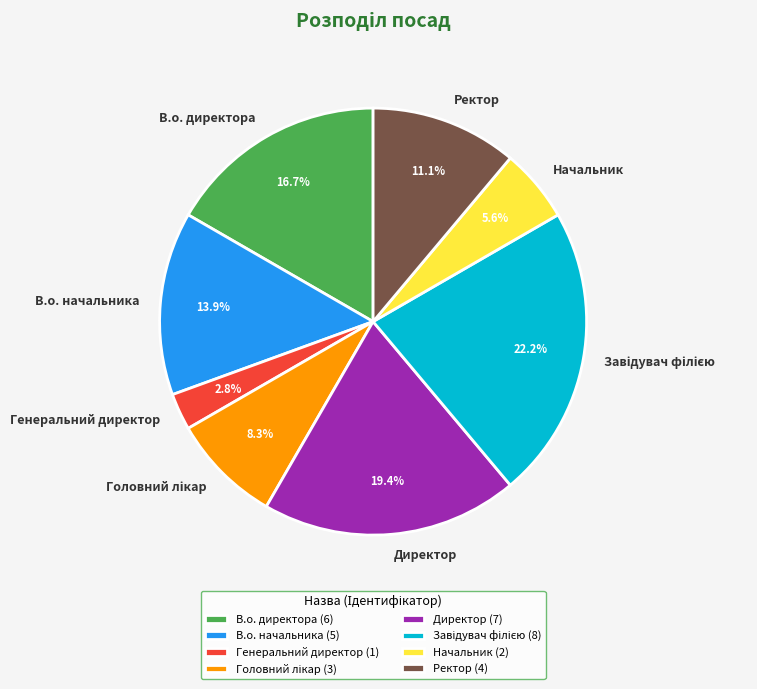

Between Ректор and Начальник, which is larger?

Ректор